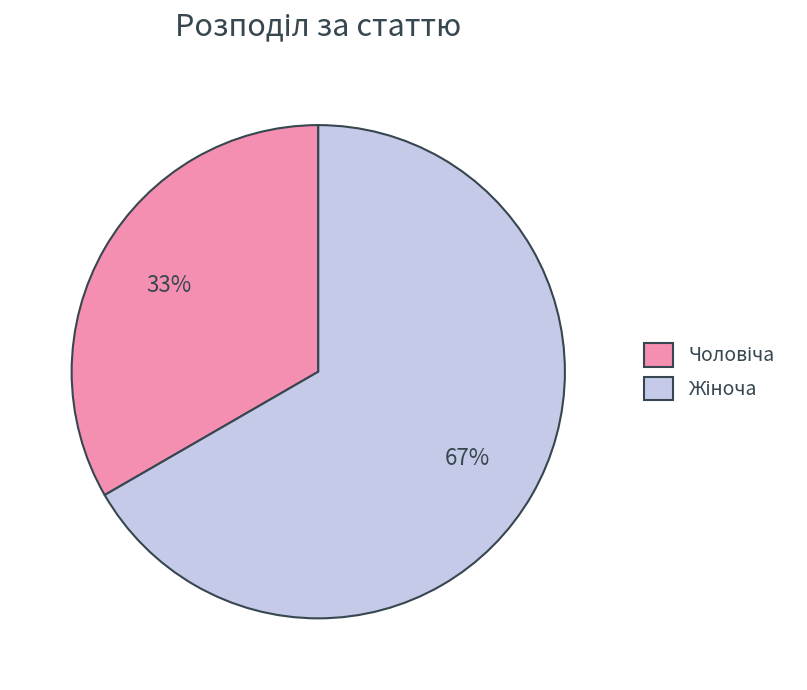

To the nearest percent, what is the average slice percentage?

50%